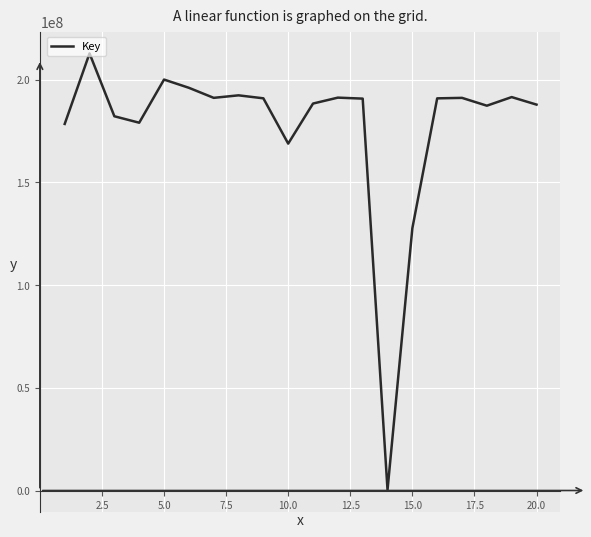

What is the greatest value displayed?

212795409